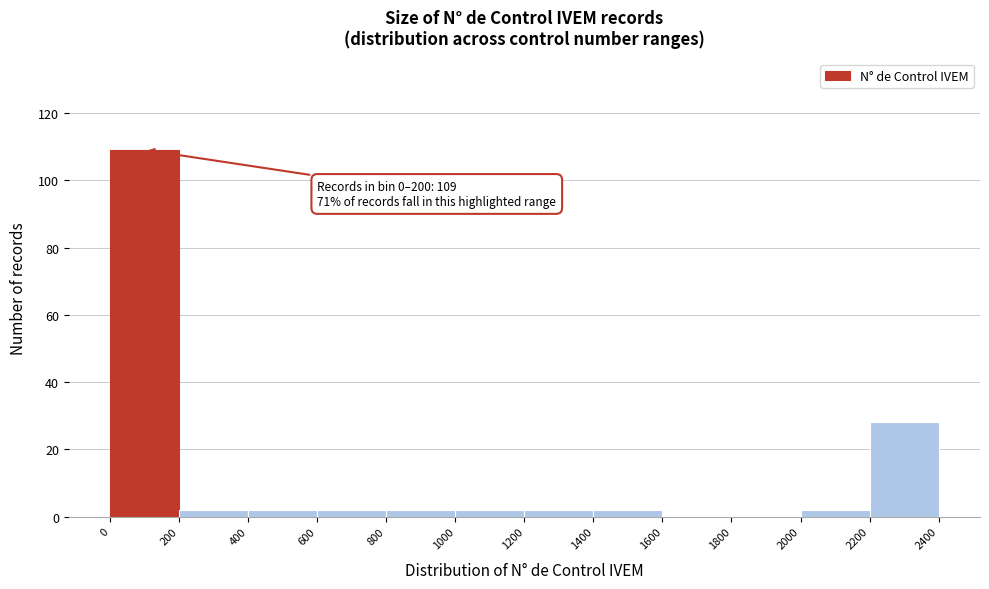

Which range on the x-axis has the tallest bar?

0 to 200